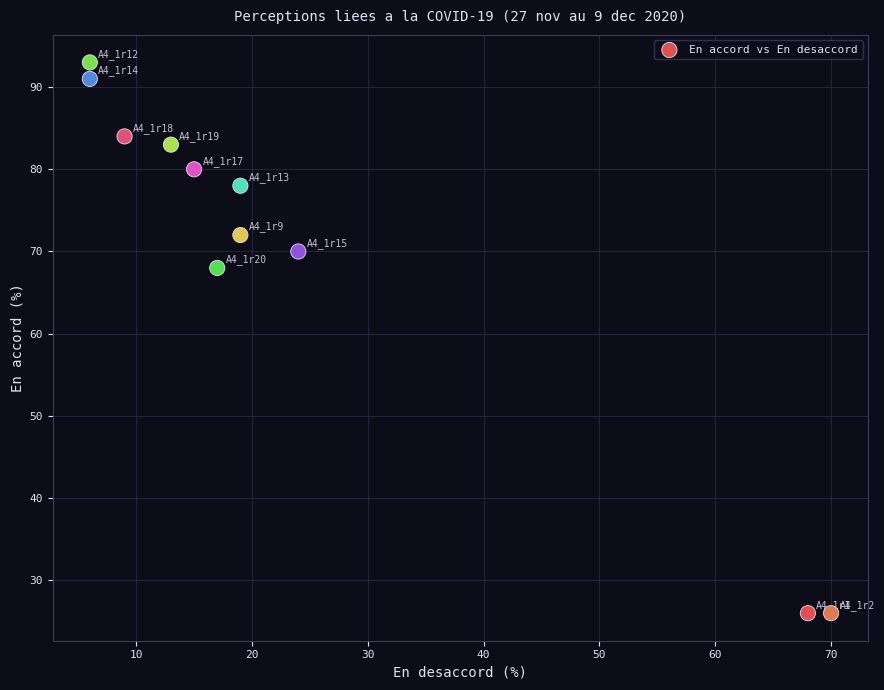

What is the range of Y values (max minus min)?

67